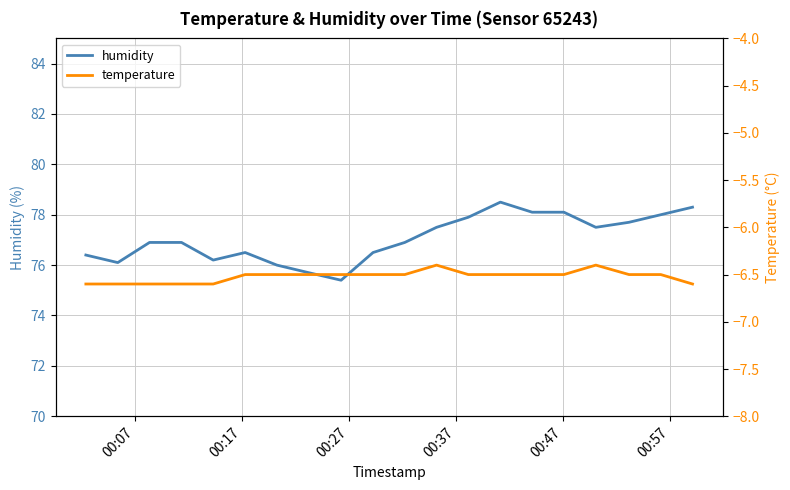

What is the average value of the temperature series?

-6.5